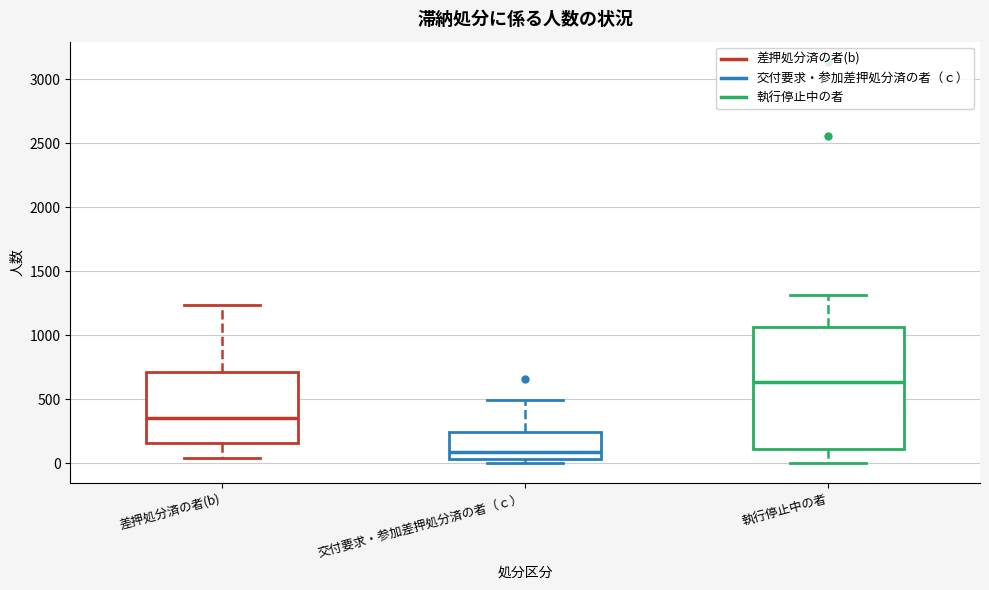

Which box's median line is the lowest?

交付要求・参加差押処分済の者（ｃ）